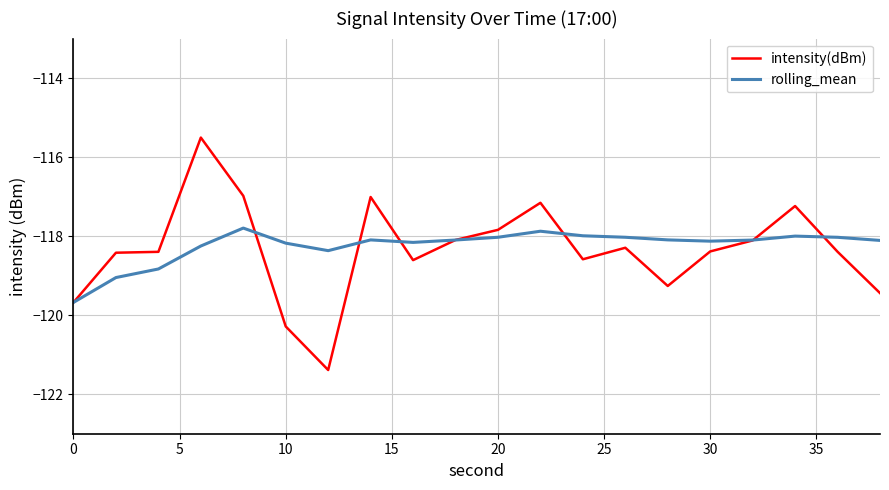

What are all the series names shown in the legend?

intensity(dBm), rolling_mean